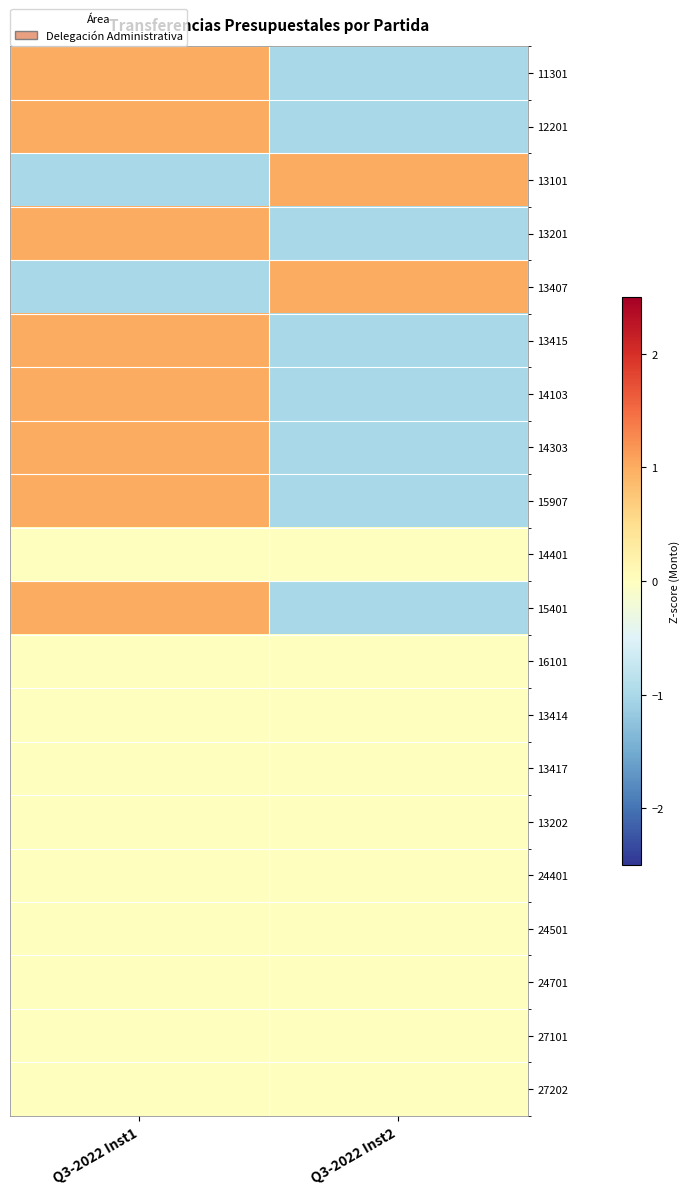

At which category is the sum across all series the highest?

Q3-2022 Inst1